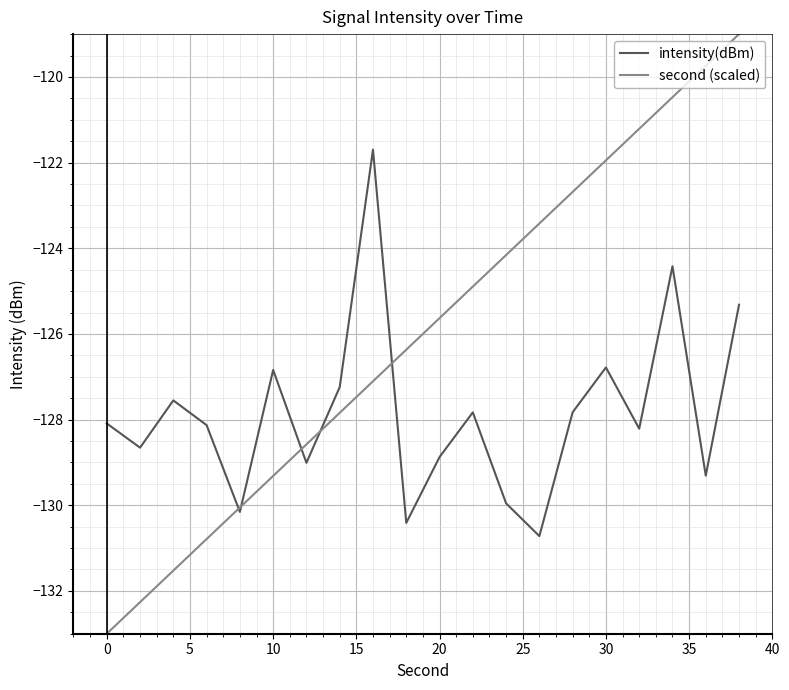

Which series has the largest total across all categories?

second (scaled)